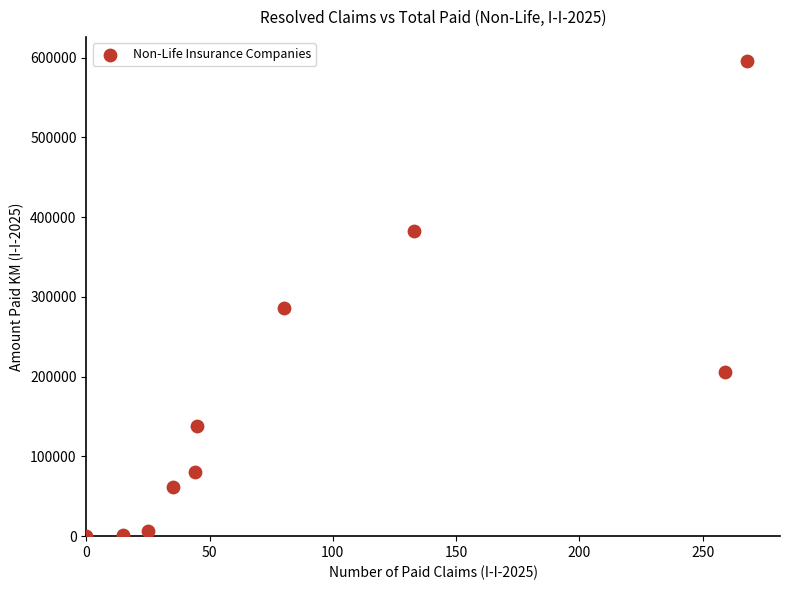

What Y value in the scatter plot is closest to 298113?

285485